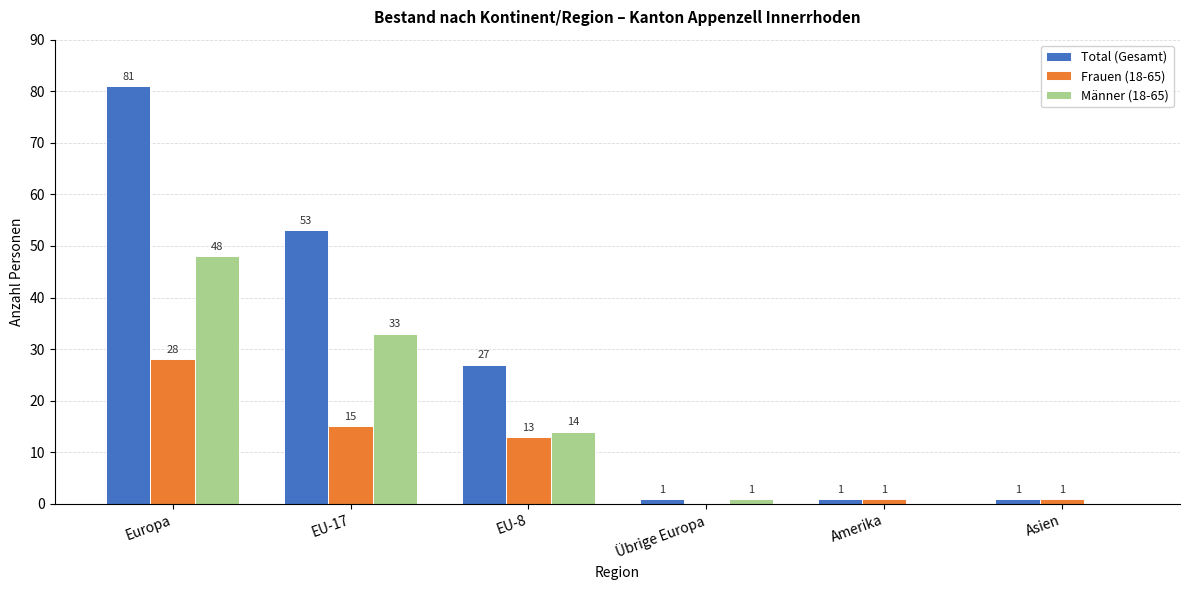

Between Europa and Amerika, which series saw the biggest shift?

Total (Gesamt)